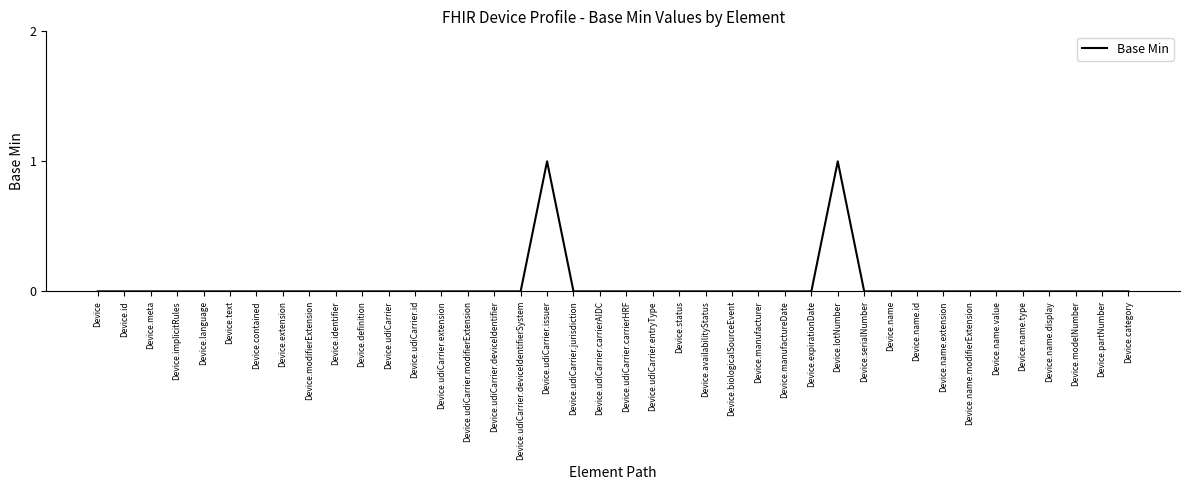

Is it true that the value at Device.language is -1?

False